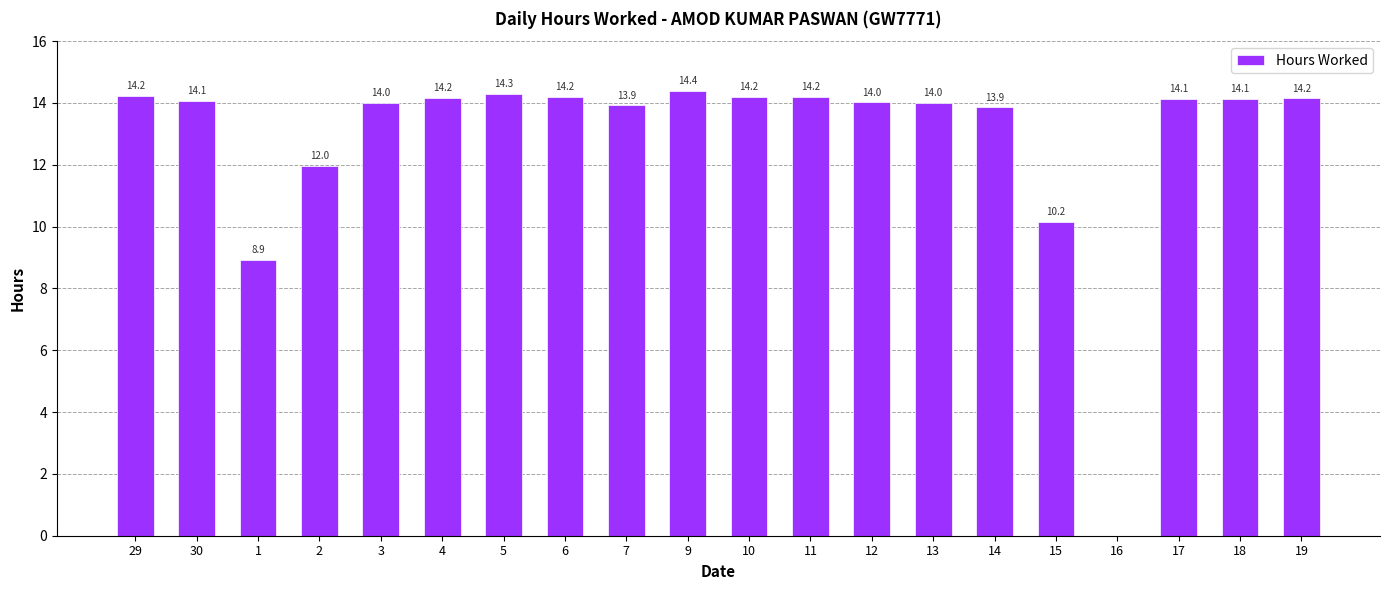

What is the sum of the values at 15 and 10?

24.4